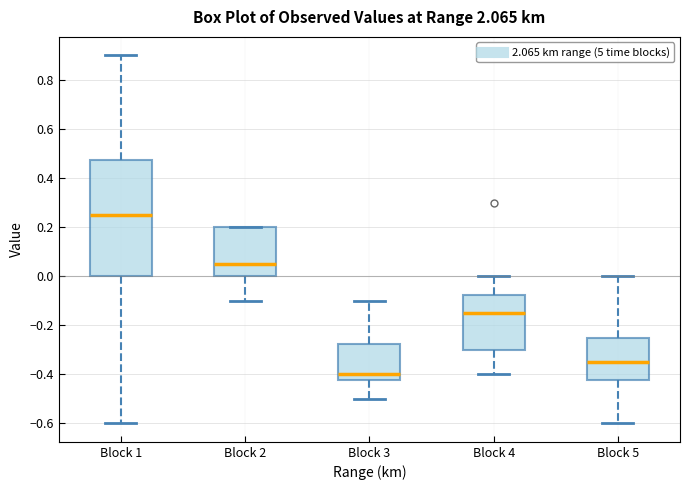

Where does the upper whisker of the box for Block 1 end on the y-axis? The values are not printed on the chart, so give them approximately, as read against the axis.

0.90